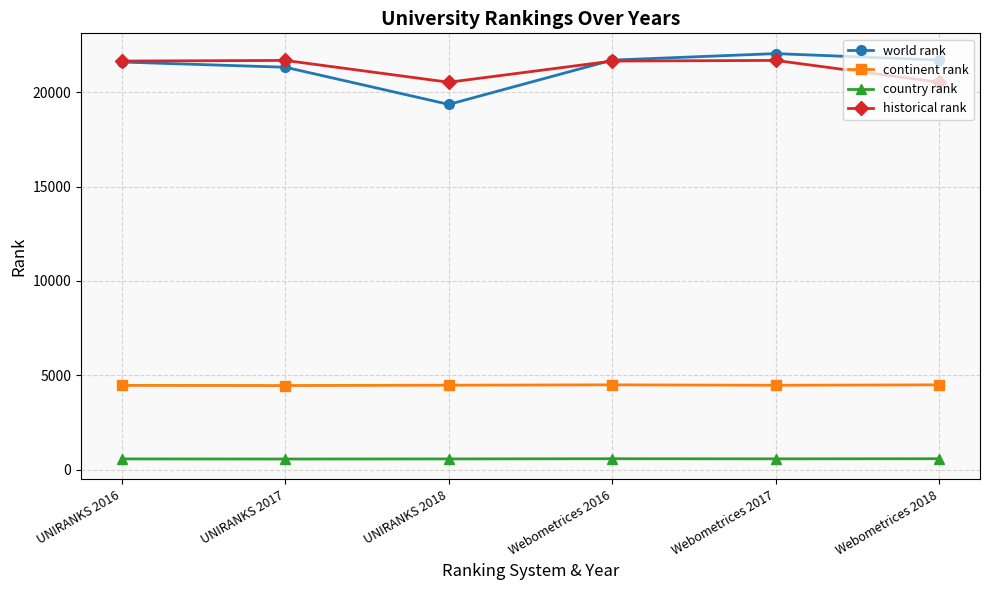

What is the total value across all series at UNIRANKS 2016?

48282